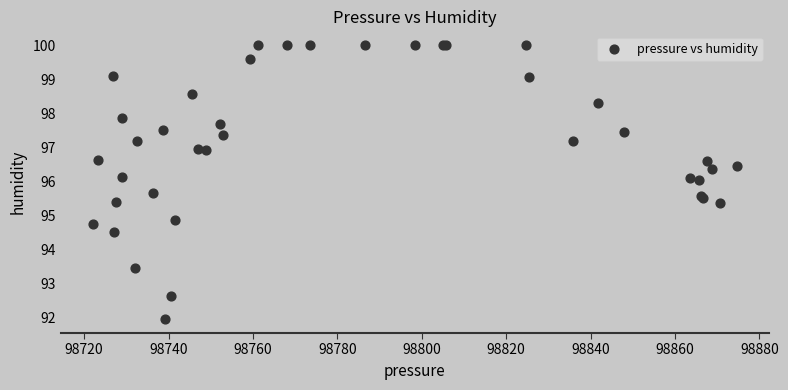

What Y value in the scatter plot is closest to 95?

94.9